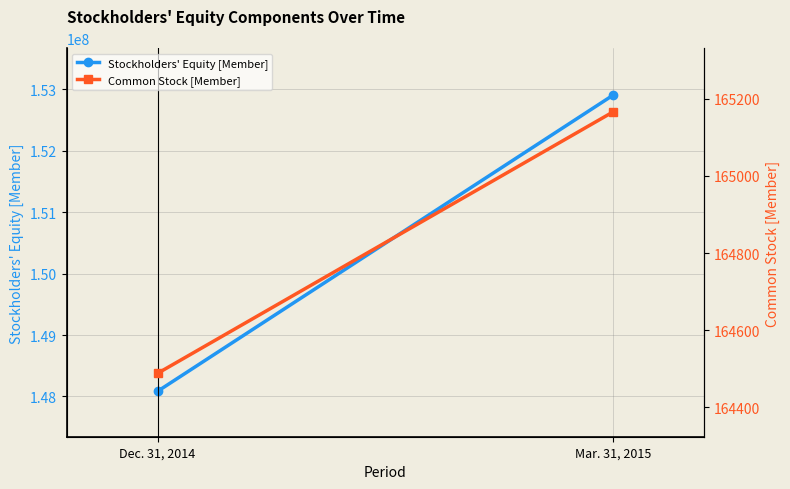

Count the Stockholders' Equity [Member] values in the range 148083678 to 152906343.

2